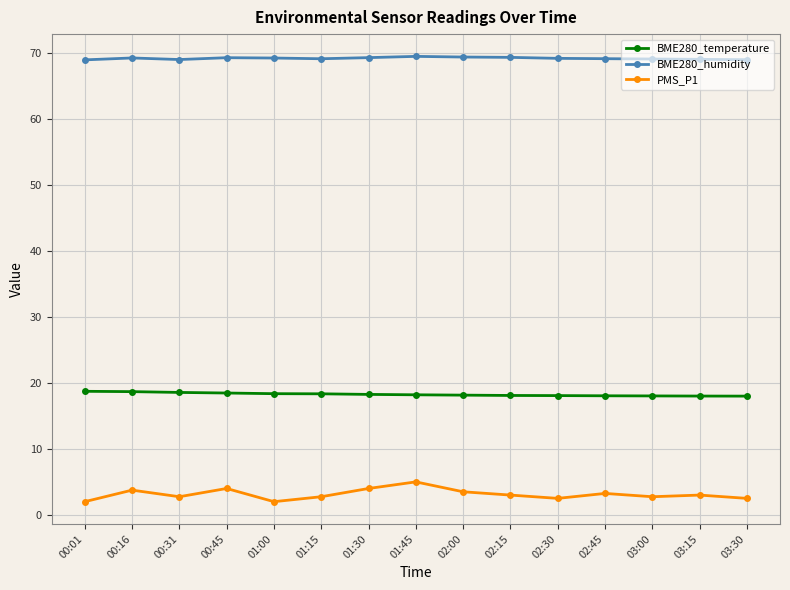

List the series in order of their overall mean, highest first.

BME280_humidity, BME280_temperature, PMS_P1